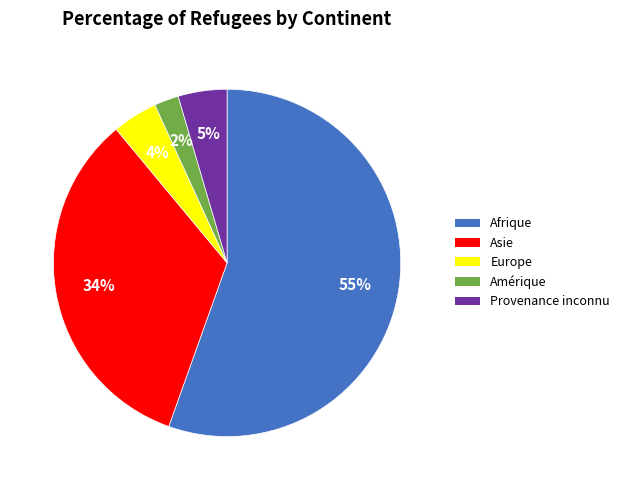

To the nearest percent, what is the average slice percentage?

20%